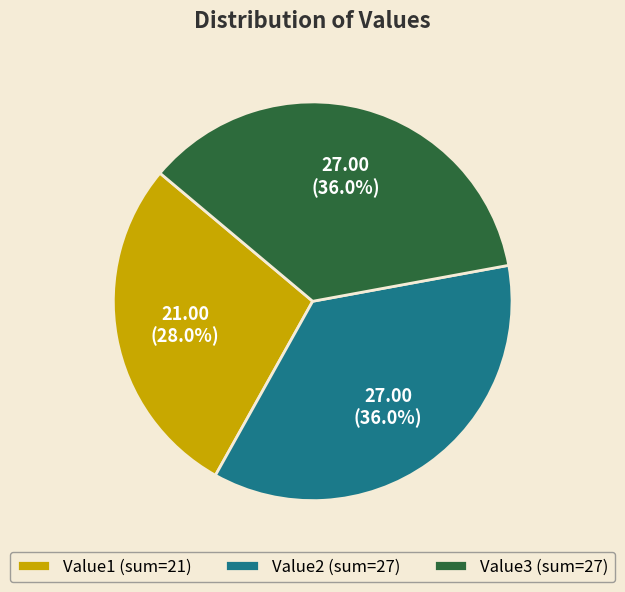

What is the ratio of the value at Value2 (sum=27) to the value at Value1 (sum=21)?

1.3